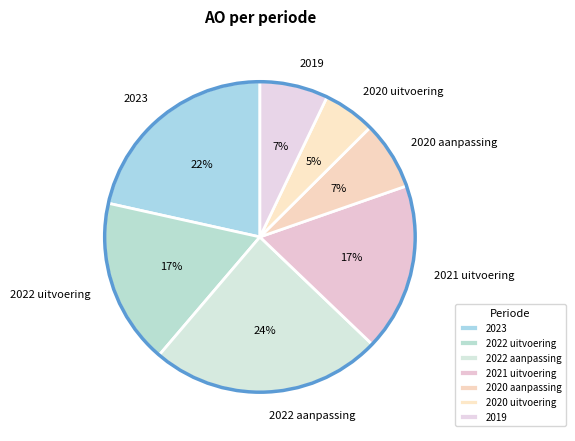

Combined, do 2023 and 2022 uitvoering account for over 50%?

No